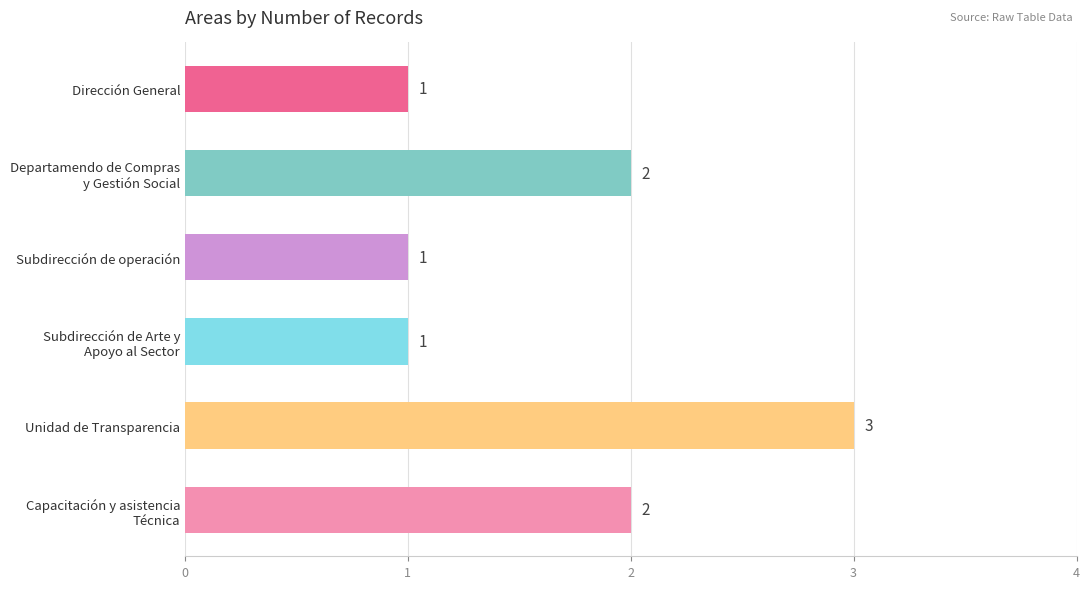

How many values are between 1 and 2?

5